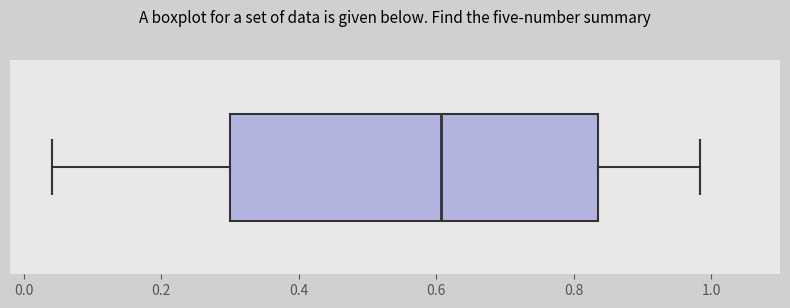

Read this box plot against the x-axis: the position of the median line, the range covered by the box, and the ends of both whiskers. The values are not printed on the chart, so give them approximately, as read against the axis.

median 0.60, box 0.30 to 0.84, whiskers 0.04 to 0.98